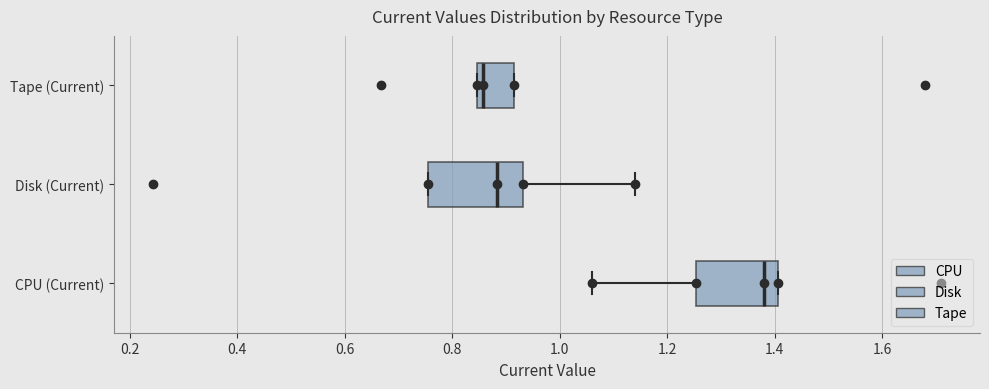

Which box's median line is the furthest to the left?

Tape (Current)